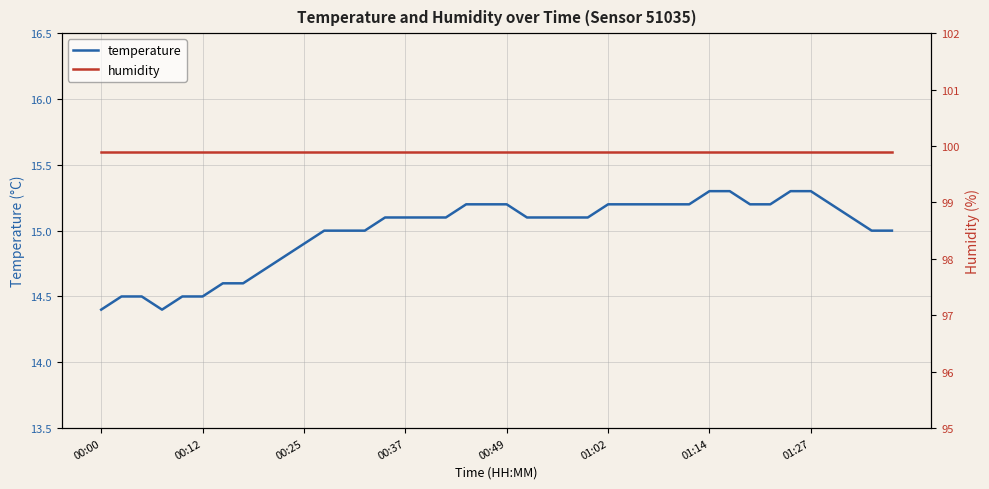

True or false: humidity and temperature intersect in this chart.

False